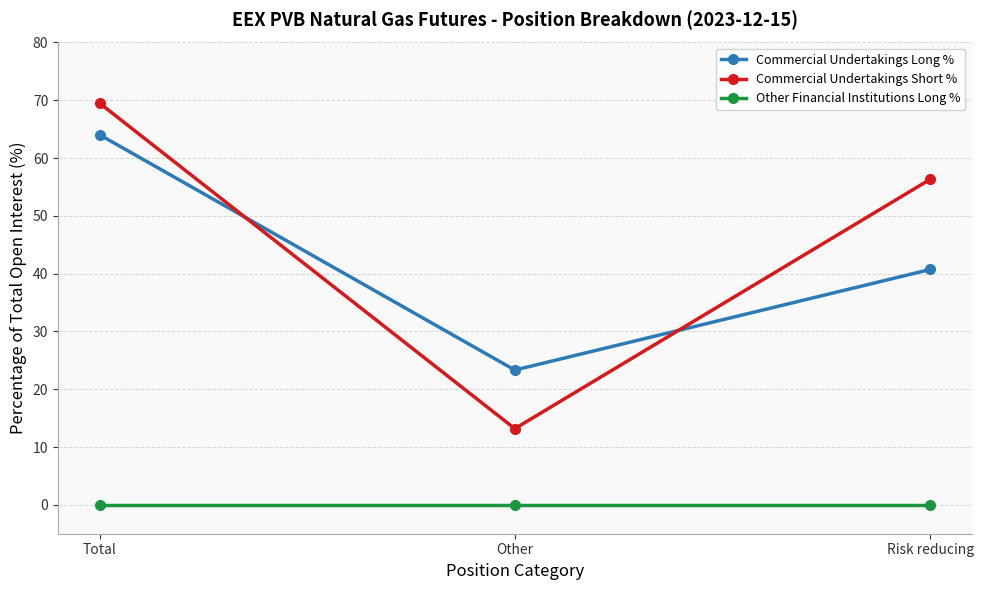

True or false: Other Financial Institutions Long % has a value of 0.0 at Risk reducing.

True